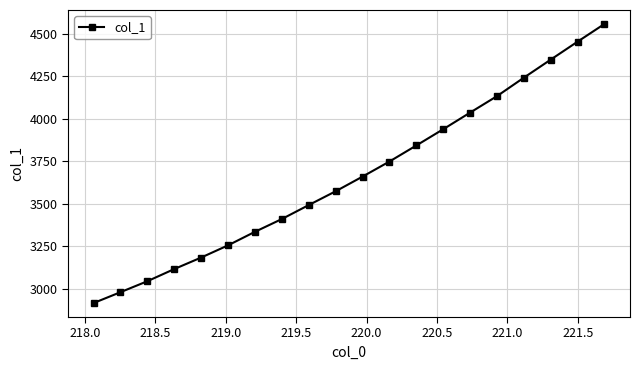

Does the chart have visible grid lines?

Yes